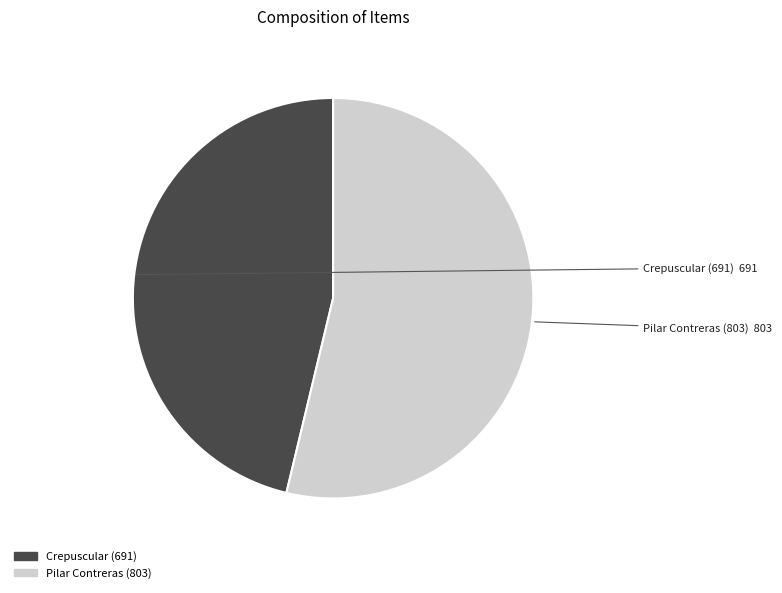

Does any single category account for the majority?

Yes